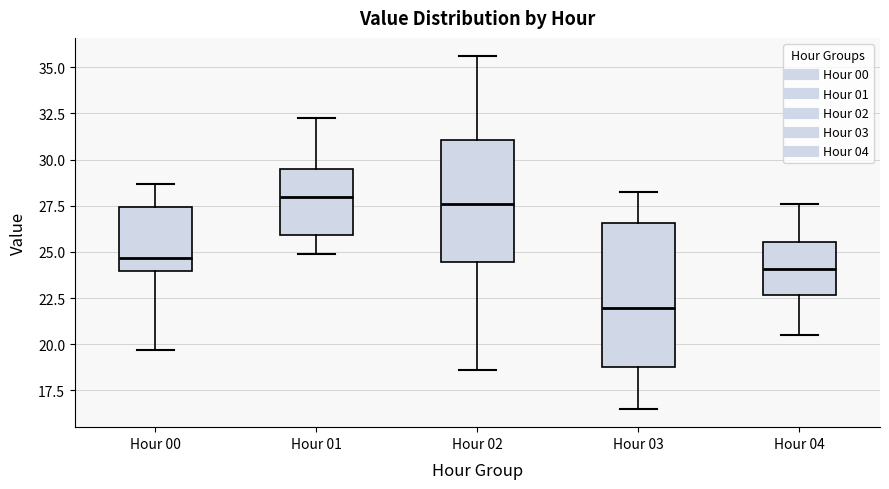

Which box has the lowest median line?

Hour 03